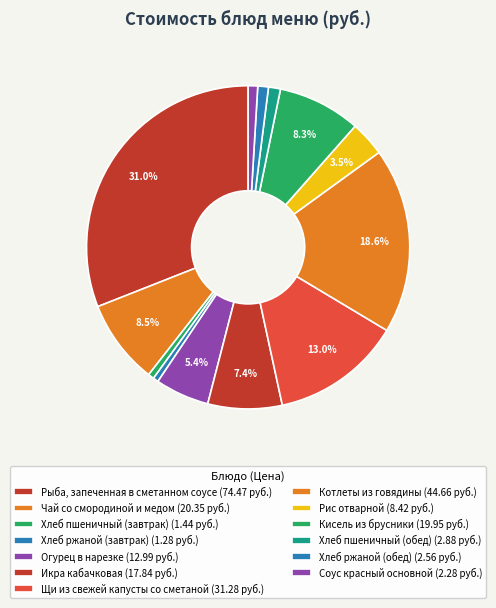

How many slices are in this pie chart?

13